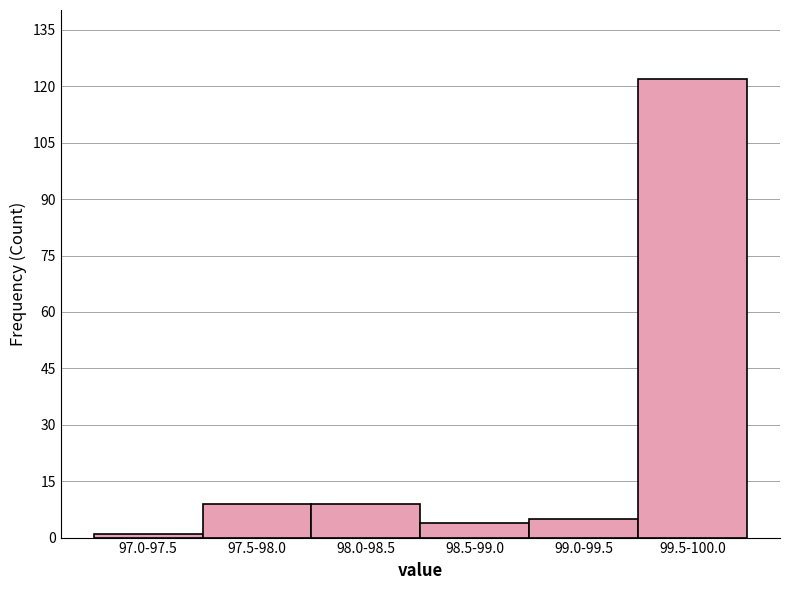

Reading right to left, extract all data points from this chart.

122	5	4	9	9	1